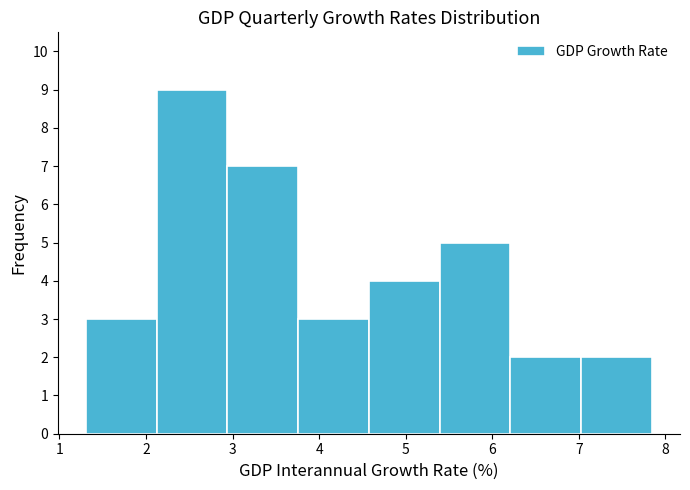

Over which range of the x-axis is the bar tallest?

2.1 to 2.9